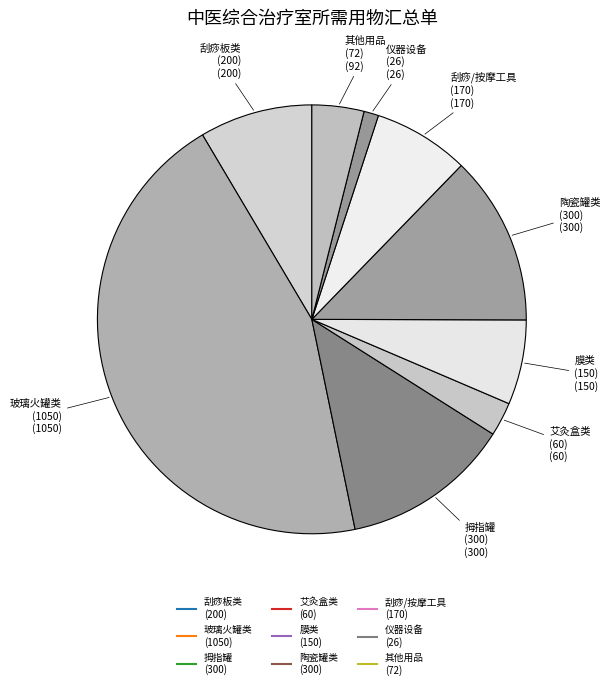

Count the number of slices in the pie.

9